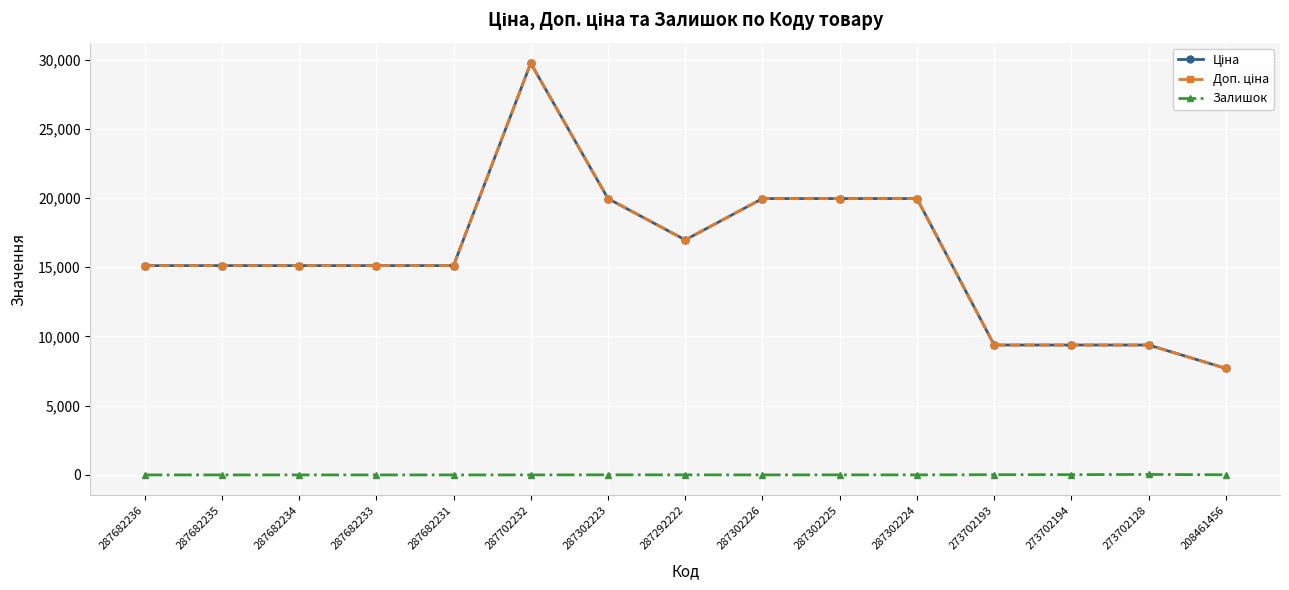

How many interior local valleys does the Залишок series have?

2